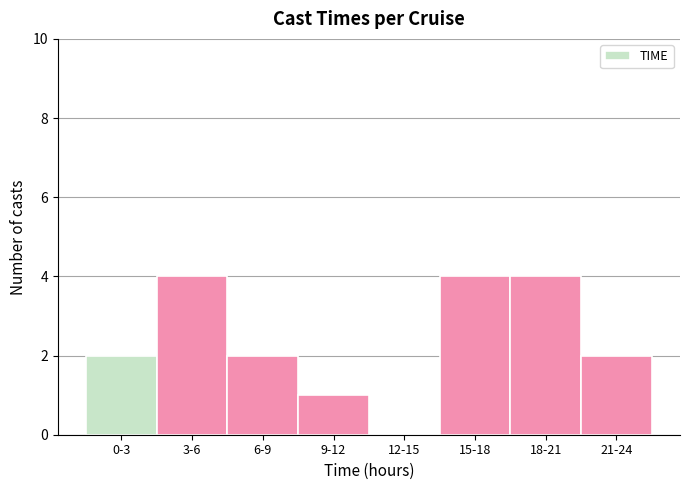

Reading right to left, transcribe all the data shown in this chart.

21-24=2	18-21=4	15-18=4	12-15=0	9-12=1	6-9=2	3-6=4	0-3=2